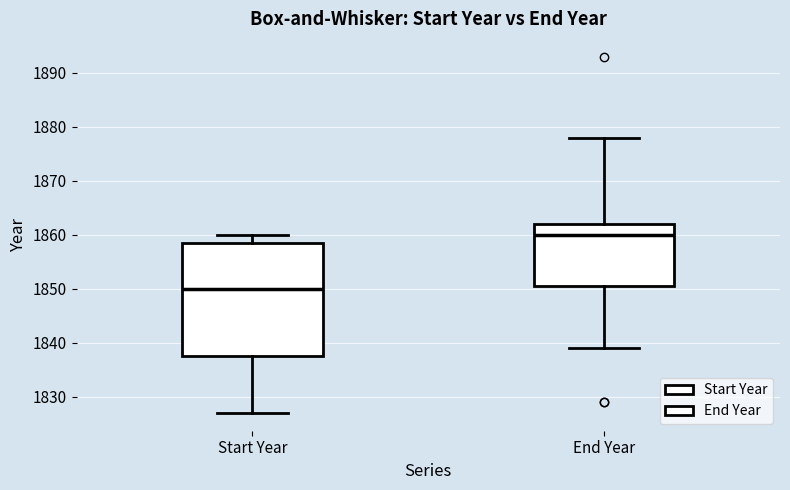

Reading left to right, read every box against the y-axis: the position of its median line, the range the box covers, and the ends of its whiskers. The values are not printed on the chart, so give them approximately, as read against the axis.

Start Year: median 1850, box 1838 to 1859, whiskers 1827 to 1860
End Year: median 1860, box 1851 to 1862, whiskers 1839 to 1878